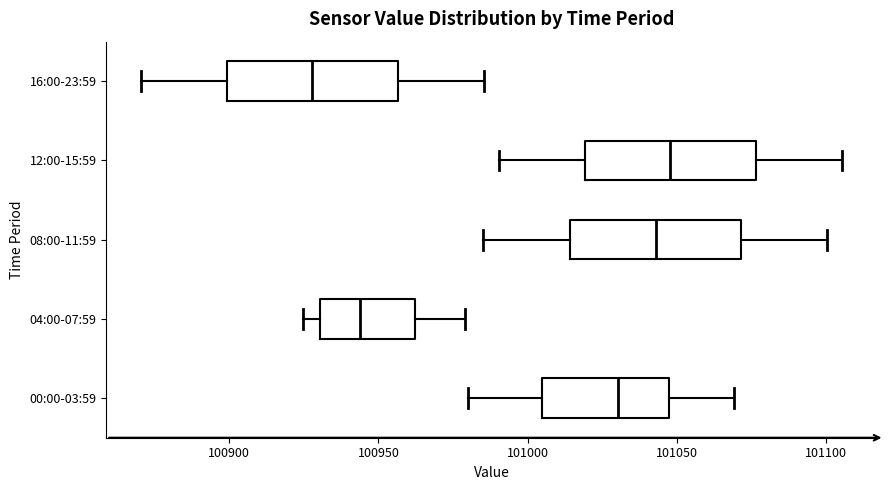

Where is the left edge of the box for 00:00-03:59 on the x-axis? The values are not printed on the chart, so give them approximately, as read against the axis.

101005